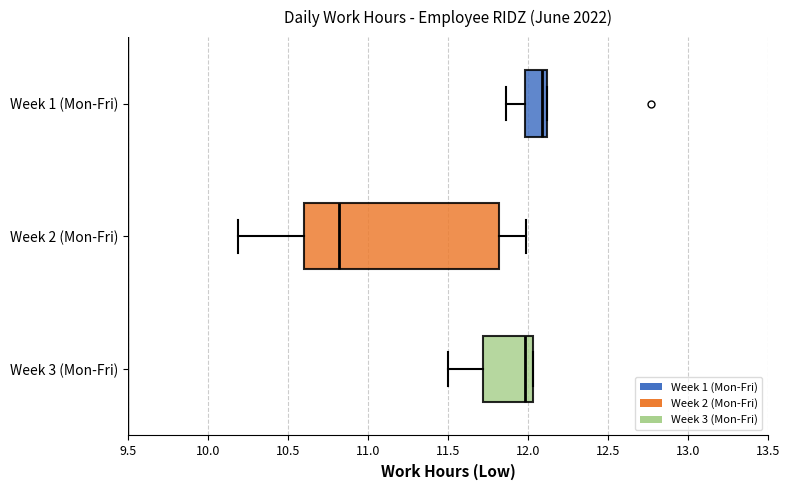

Where does the median line of the box for Week 2 (Mon-Fri) sit on the x-axis? The values are not printed on the chart, so give them approximately, as read against the axis.

10.80